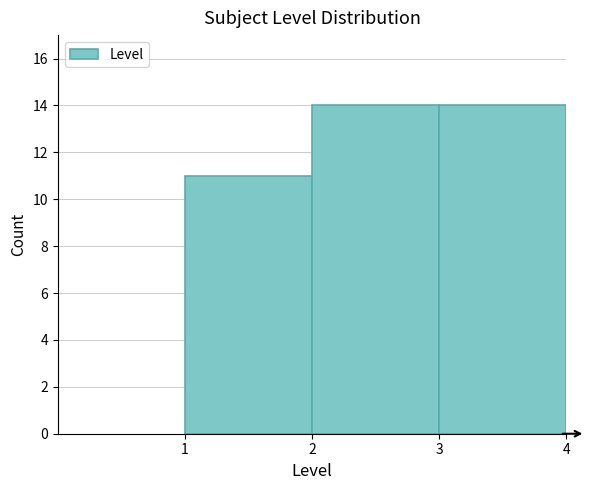

Reading left to right, list every bar in this chart as the range it spans on the x-axis followed by its height. The values are not printed on the chart, so give them approximately, as read against the axis.

1 to 2: 11
2 to 3: 14
3 to 4: 14